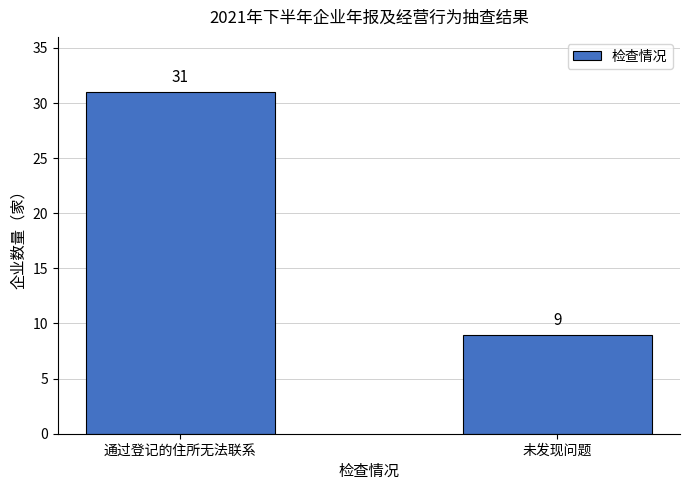

Reading right to left, extract all data points from this chart.

9	31